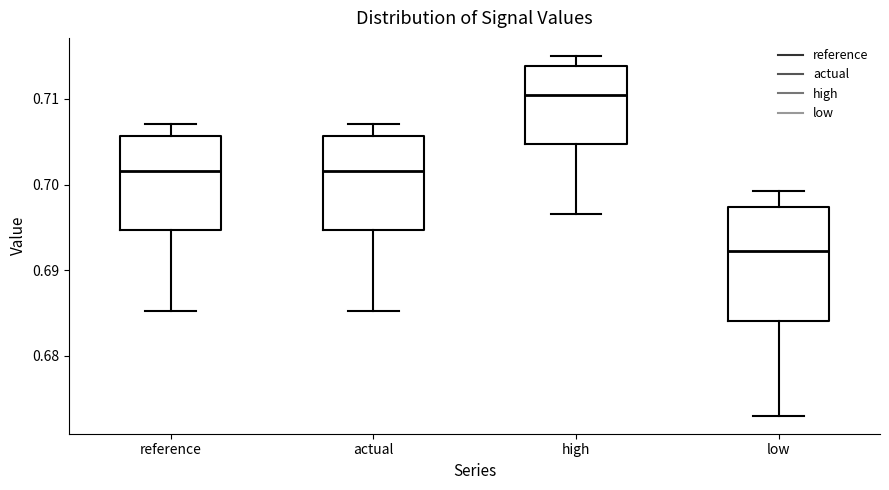

Which box has the highest median line?

high